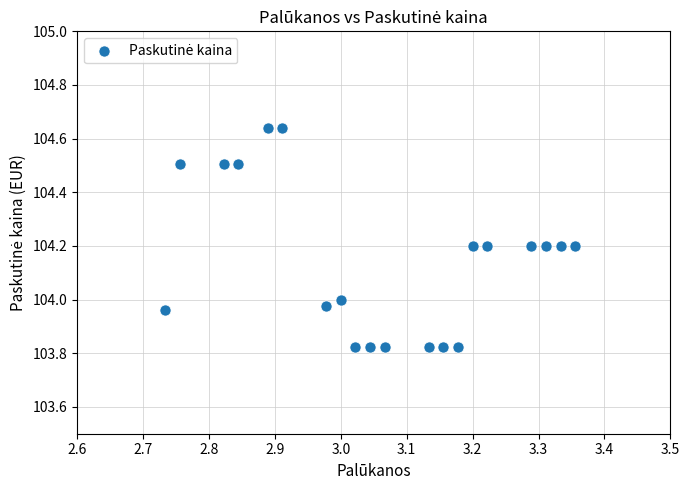

What is the range of X values (max minus min)?

0.6